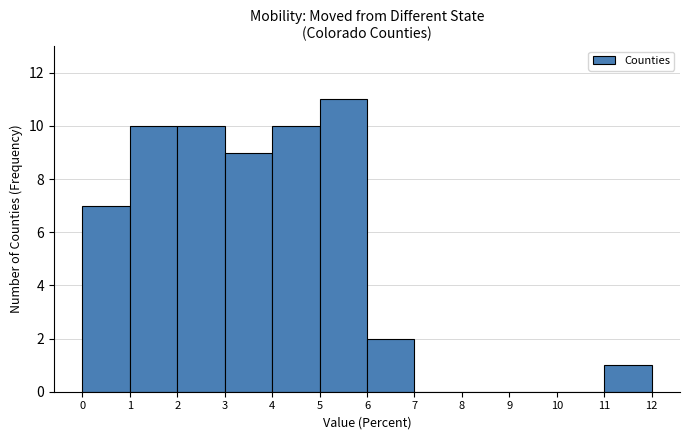

Over which range of the x-axis is the bar tallest?

5 to 6